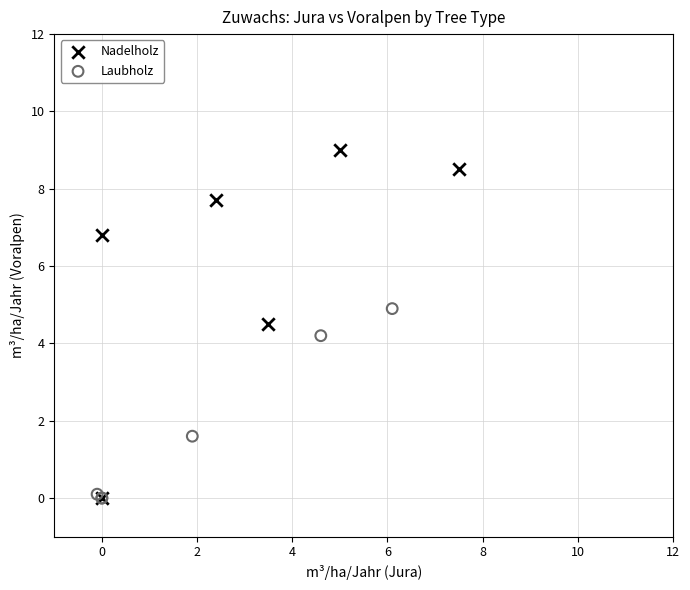

Which series reaches the maximum Y coordinate?

Nadelholz